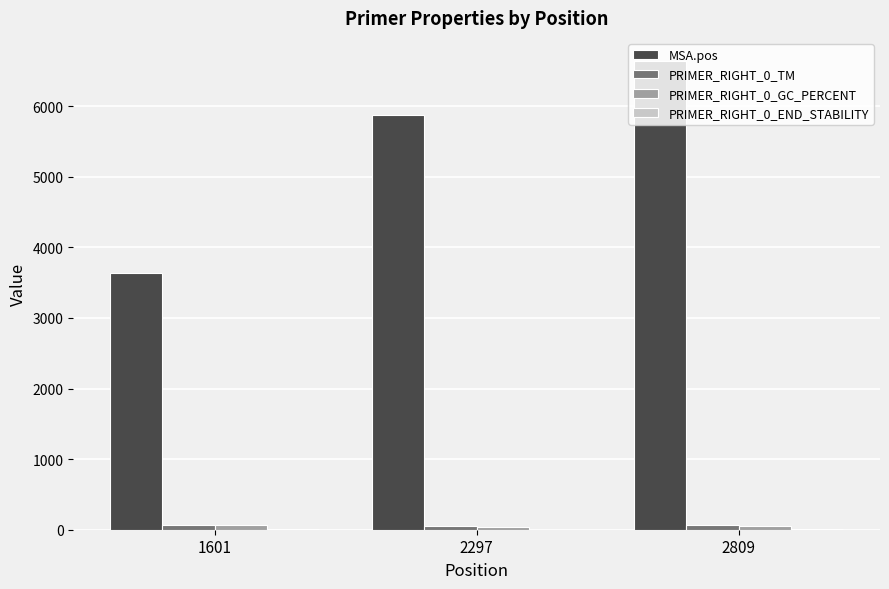

What is the spread (max minus min) of values at 2809?

6630.9